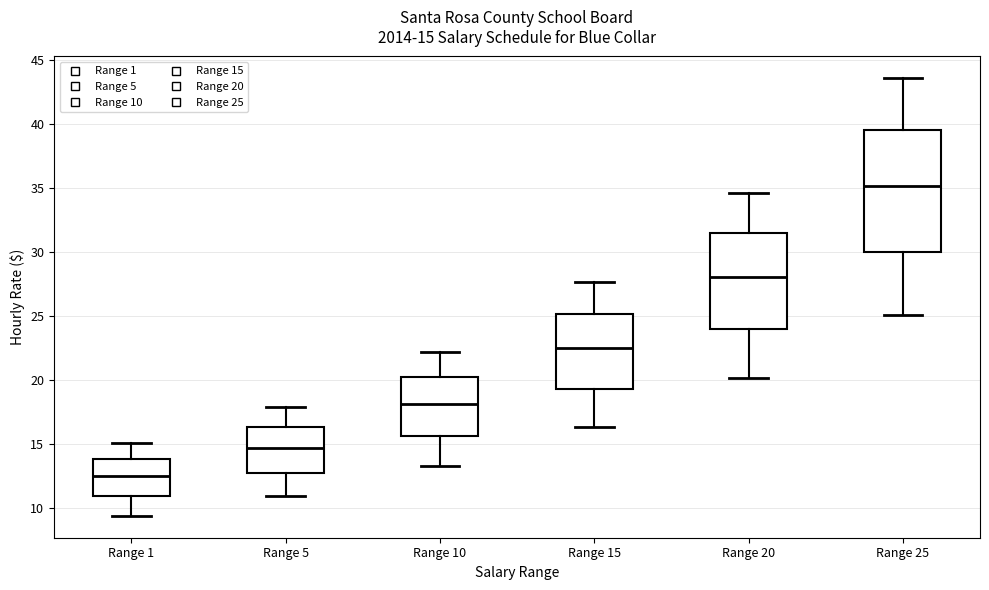

Which box has the lowest median line?

Range 1